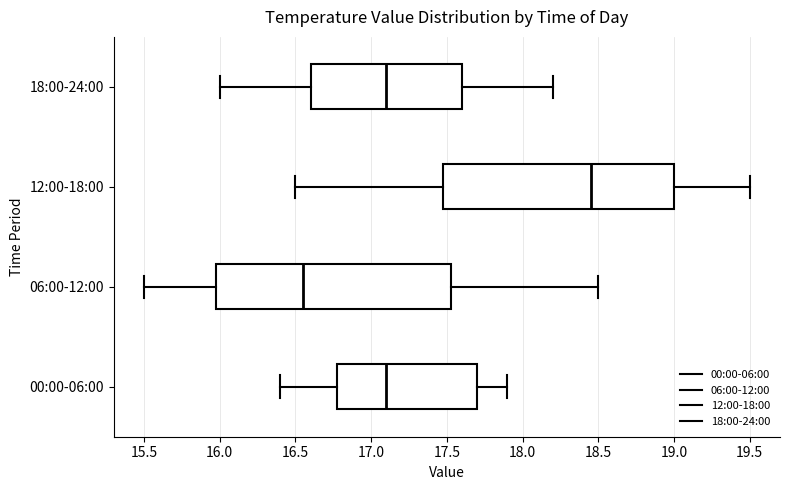

Reading bottom to top, transcribe this box plot: for each box, give where its median line is, the range the box spans, and where its two whiskers end, as read against the x-axis. The values are not printed on the chart, so give them approximately, as read against the axis.

00:00-06:00: median 17.10, box 16.80 to 17.70, whiskers 16.40 to 17.90
06:00-12:00: median 16.55, box 16.00 to 17.55, whiskers 15.50 to 18.50
12:00-18:00: median 18.45, box 17.50 to 19.00, whiskers 16.50 to 19.50
18:00-24:00: median 17.10, box 16.60 to 17.60, whiskers 16.00 to 18.20